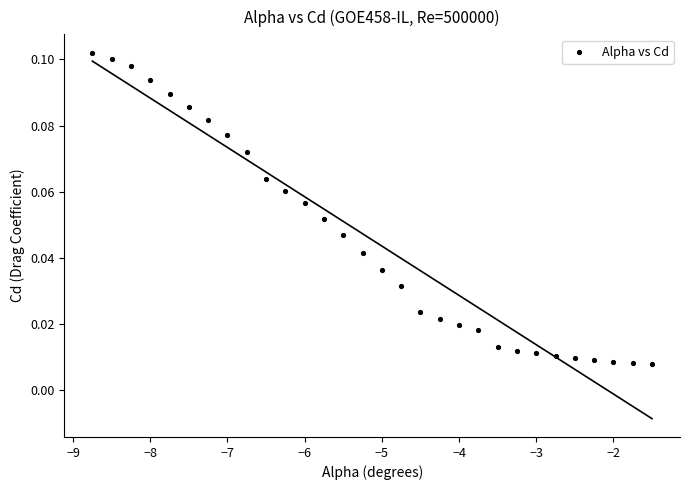

What is the range of X values (max minus min)?

7.2